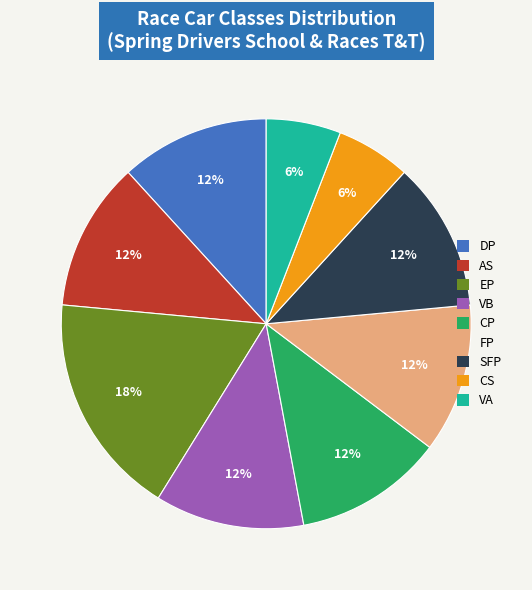

To the nearest percent, what percentage of the pie is EP?

18%